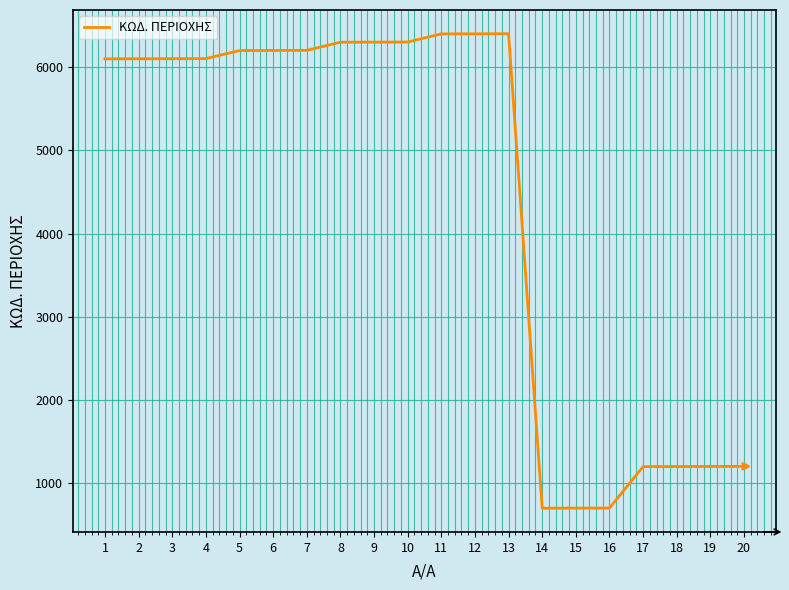

What is the sum of the values at 19 and 5?

7404